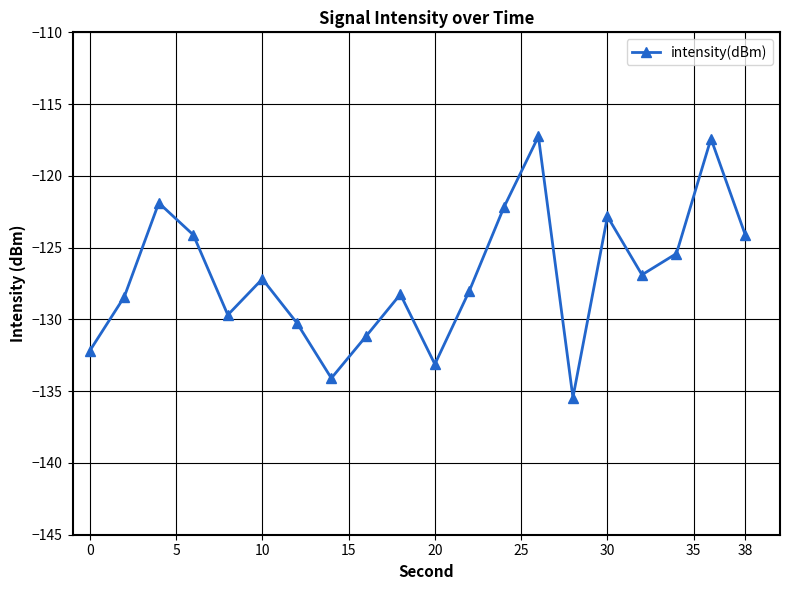

True or false: the data has more than 2 interior local peaks.

True